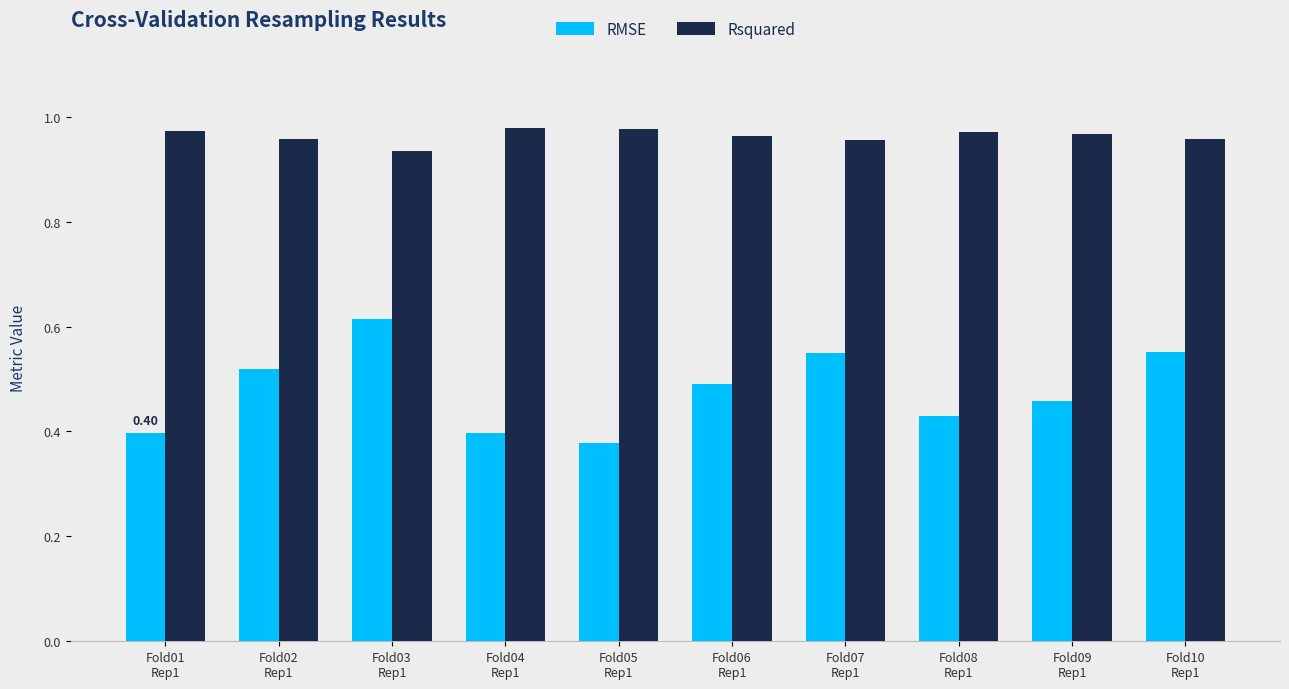

Is the value of RMSE at Fold09
Rep1 greater than the value of Rsquared at Fold04
Rep1?

No